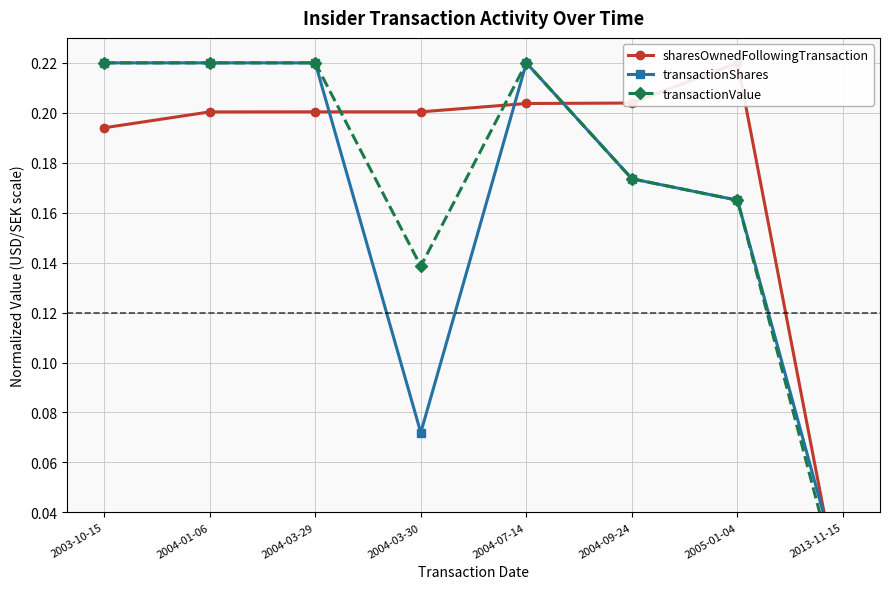

Is the value of sharesOwnedFollowingTransaction at 2004-01-06 greater than the value of transactionValue at 2013-11-15?

Yes